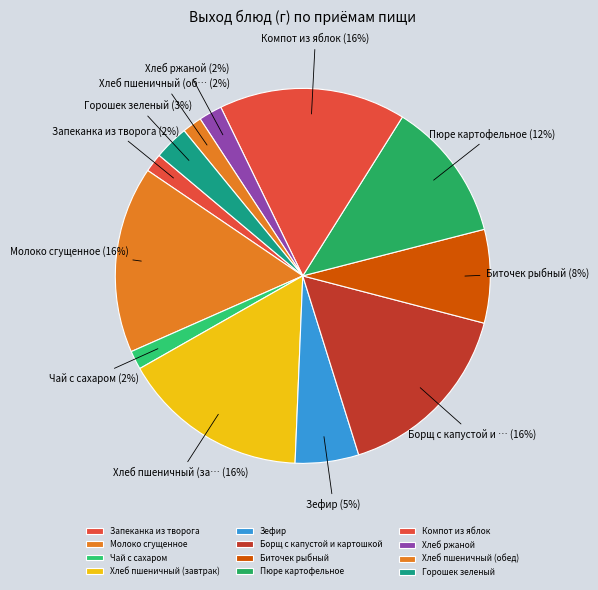

Is there a majority slice in this chart?

No